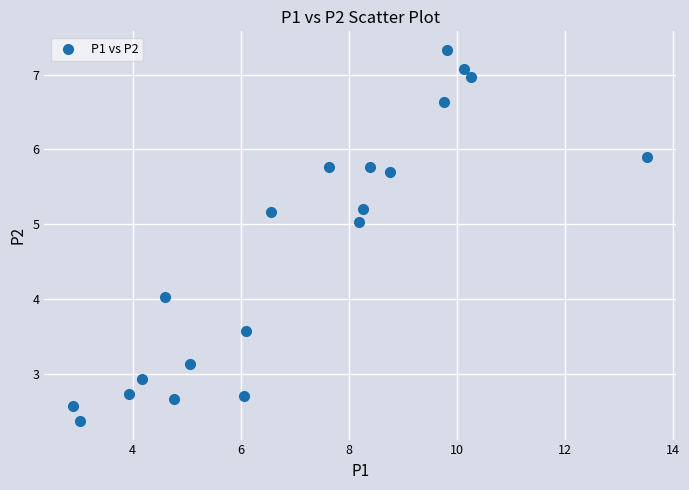

What is the range of Y values (max minus min)?

5.0